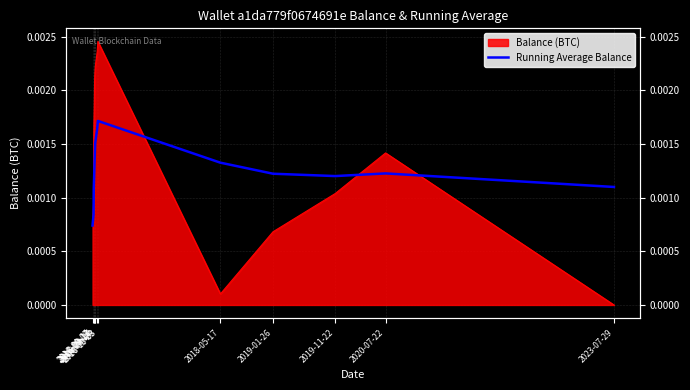

How many interior local peaks (higher than both neighbors) does the data have?

2